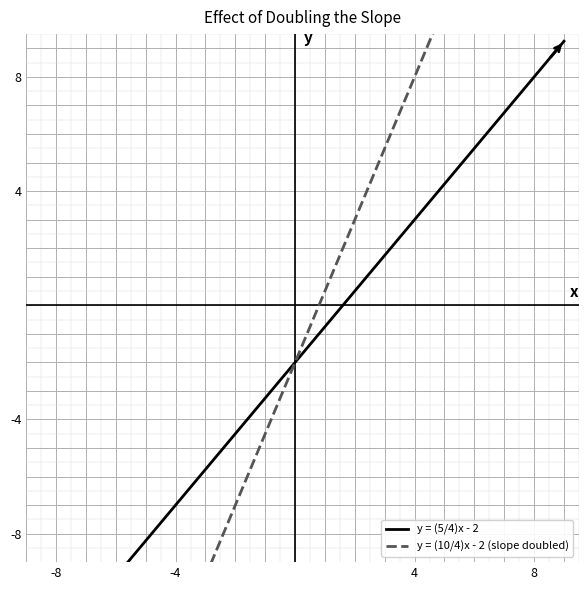

How many lines are shown in the chart?

2